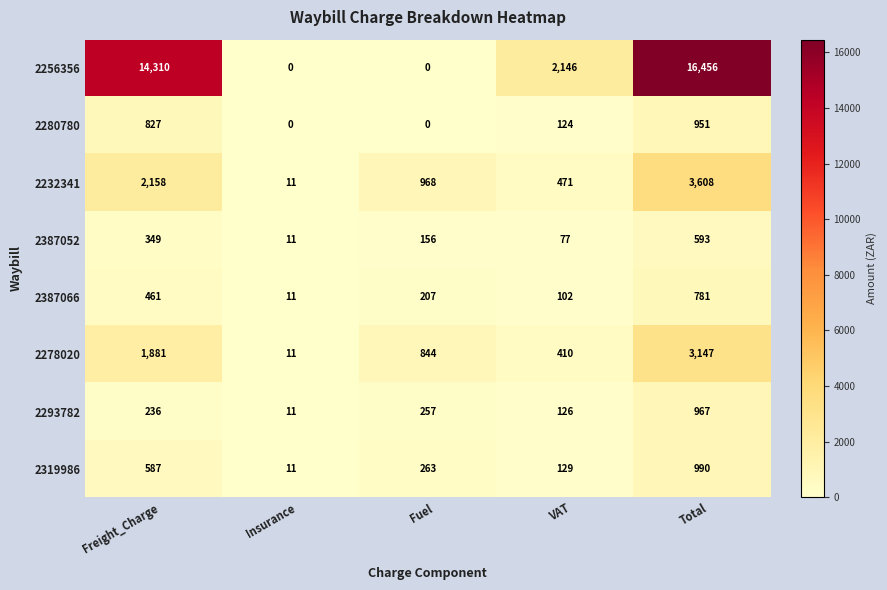

Which series has the widest spread of values?

2256356